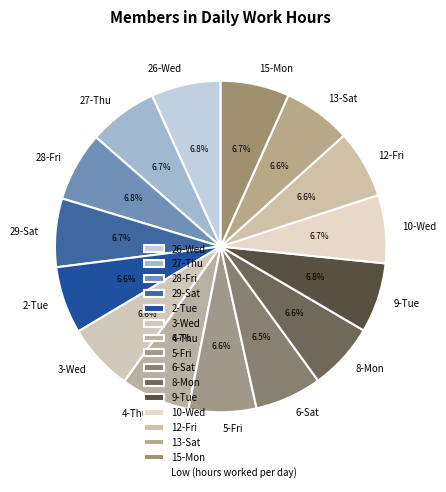

Do 29-Sat and 27-Thu together represent more than half of the pie?

No